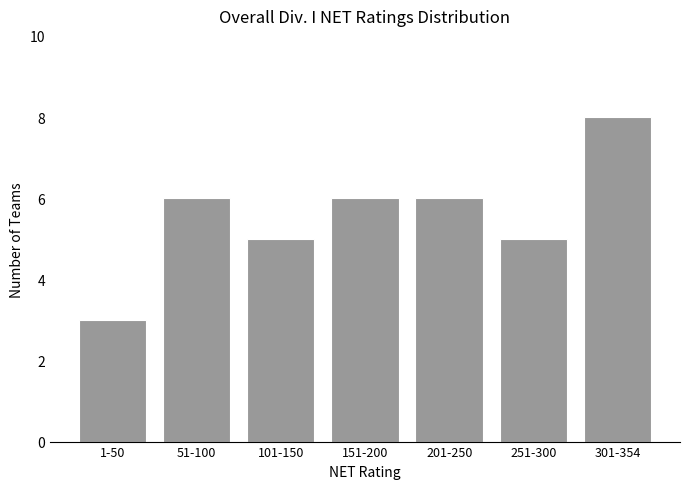

Reading left to right, list all the values displayed in this chart.

3	6	5	6	6	5	8